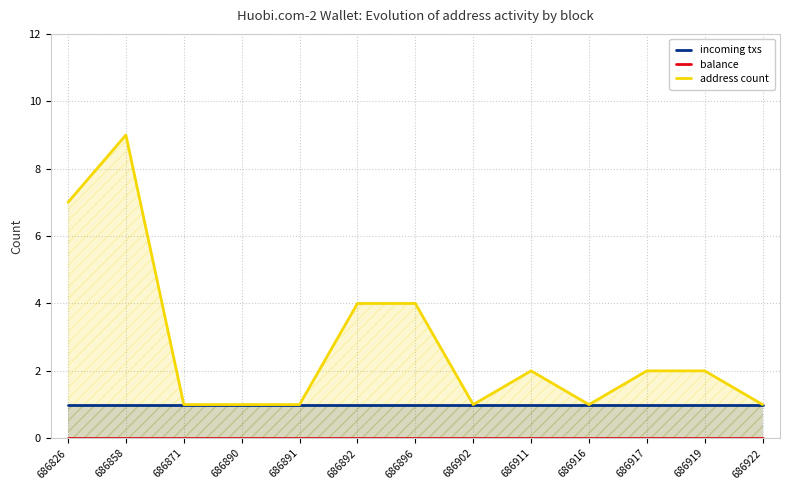

True or false: address count and incoming txs cross at least once.

False